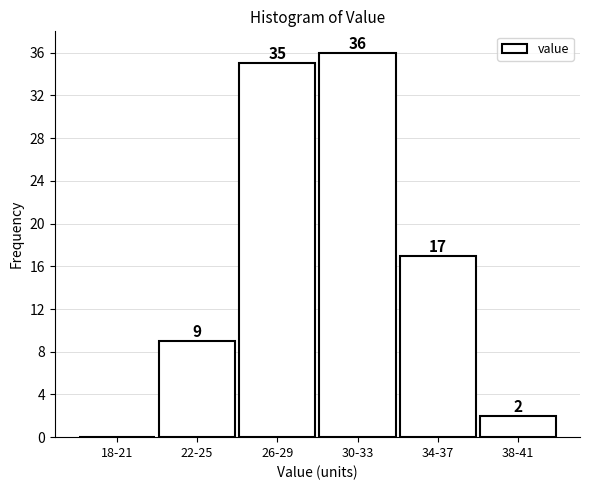

Reading right to left, list all the values displayed in this chart.

38-41=2	34-37=17	30-33=36	26-29=35	22-25=9	18-21=0